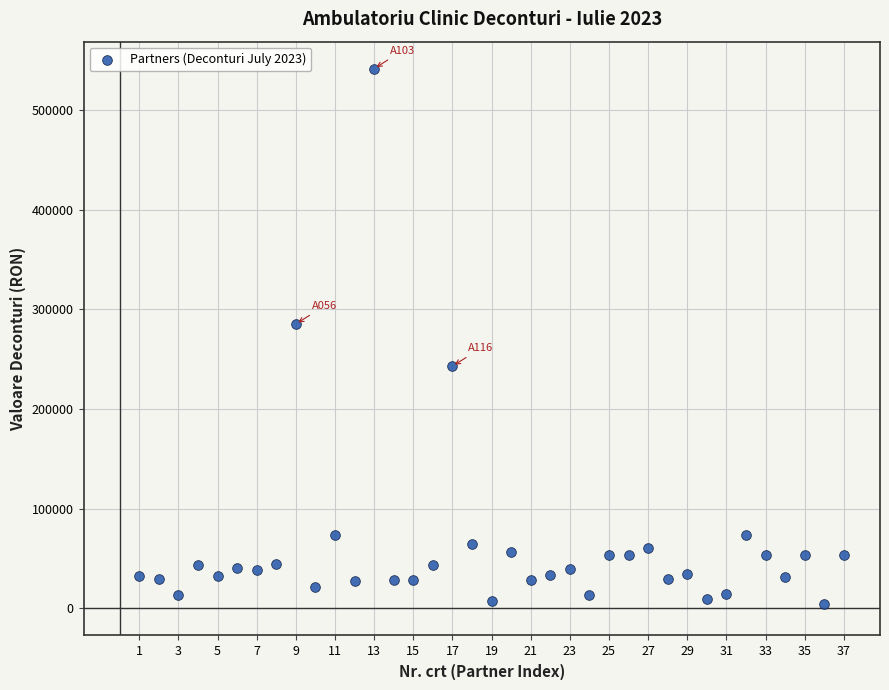

What Y value in the scatter plot is closest to 273102?

285233.8